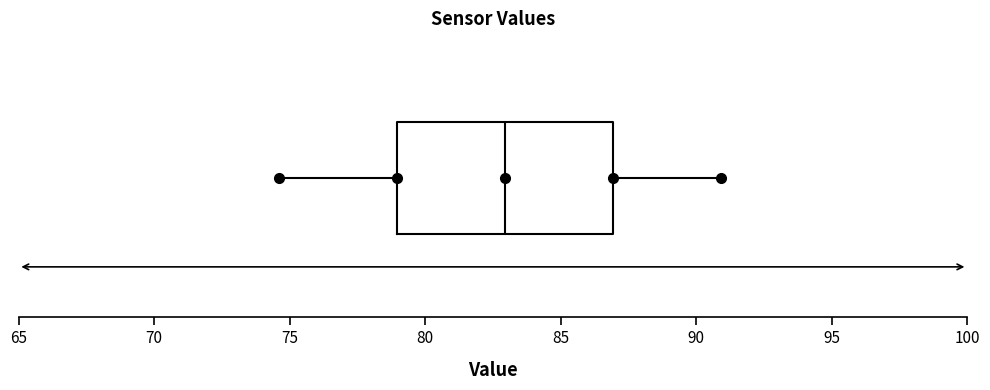

Transcribe this box plot: give where the median line is, the range the box spans, and where the two whiskers end, as read against the x-axis. The values are not printed on the chart, so give them approximately, as read against the axis.

median 83.0, box 79.0 to 87.0, whiskers 74.5 to 91.0